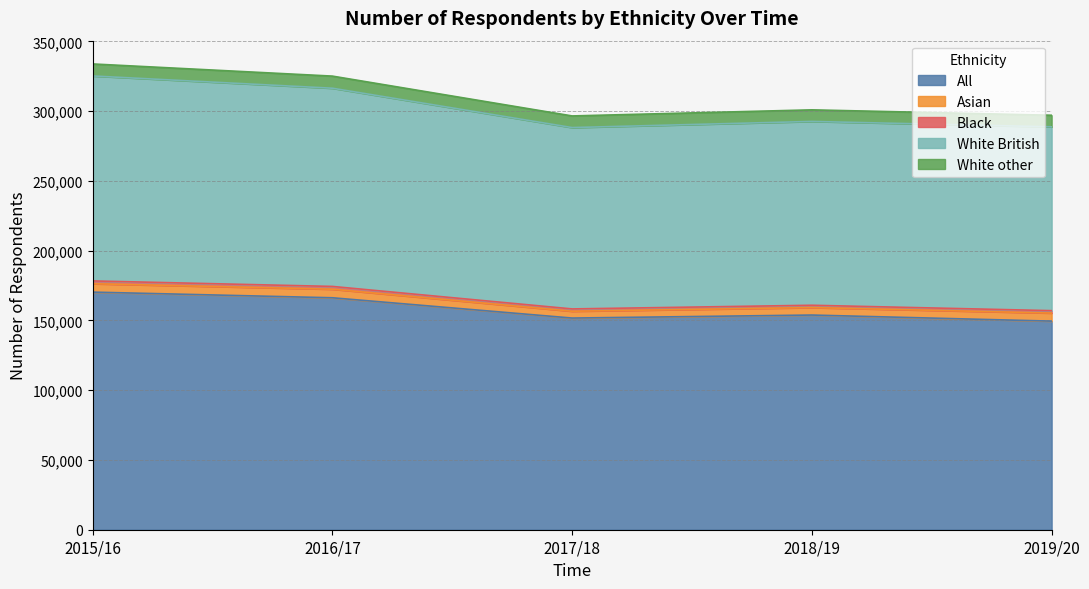

What is the label of the 4th point from the right?

2016/17